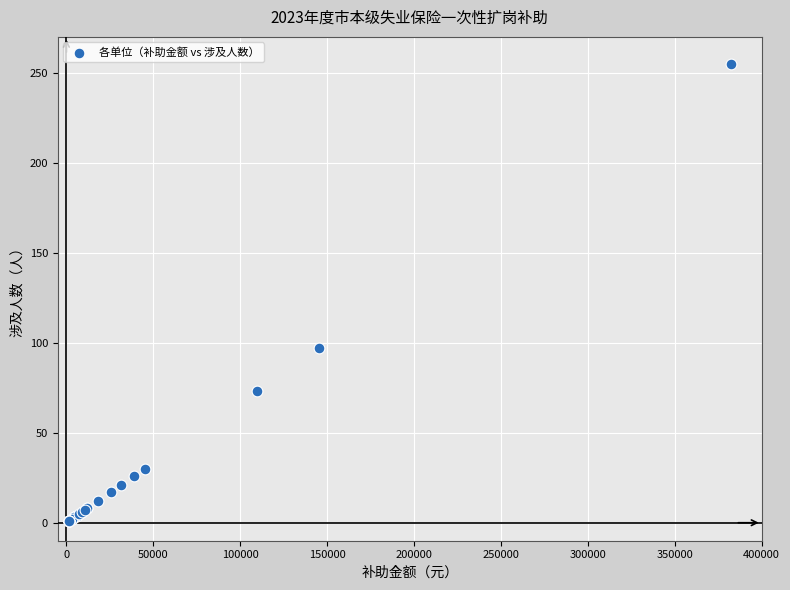

What Y value in the scatter plot is closest to 128?

97